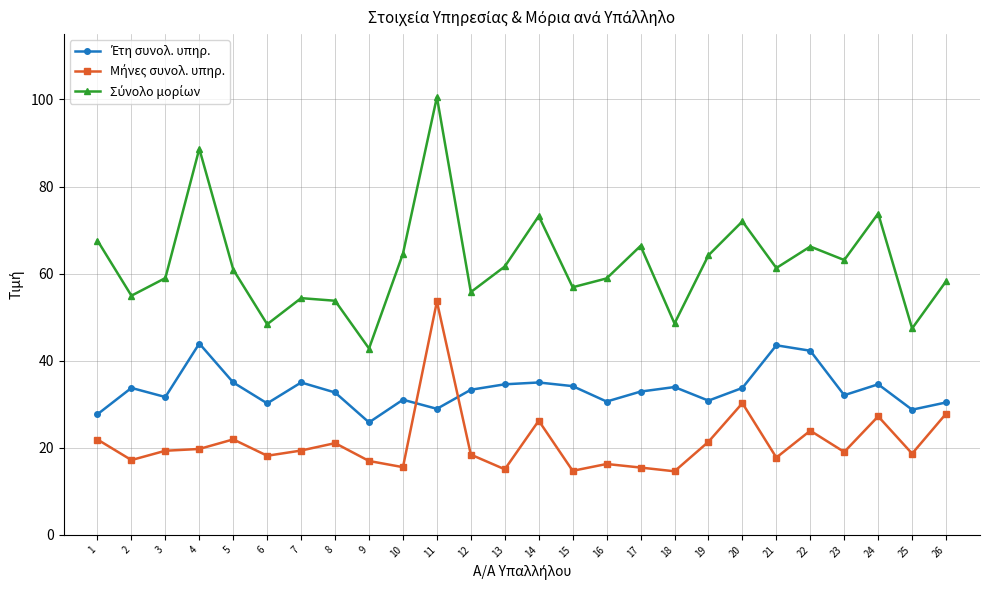

At which category is the sum across all series the highest?

11